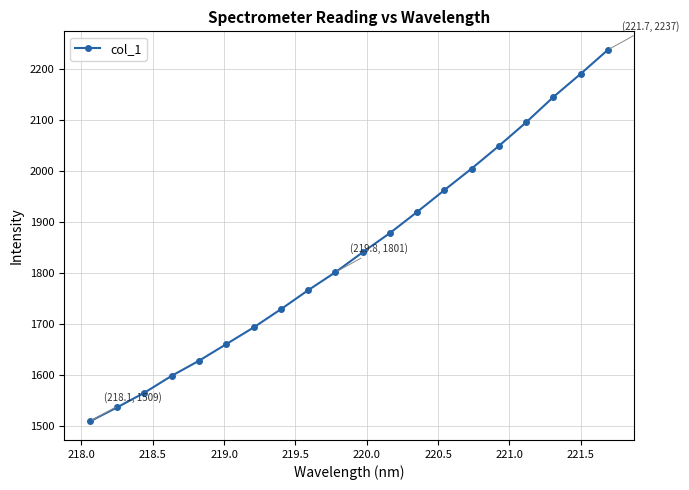

What is the average value?

1840.4